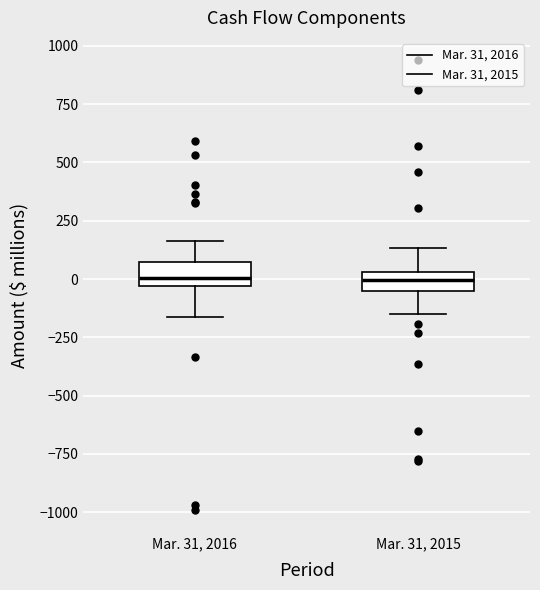

Where does the median line of the box for Mar. 31, 2015 sit on the y-axis? The values are not printed on the chart, so give them approximately, as read against the axis.

0